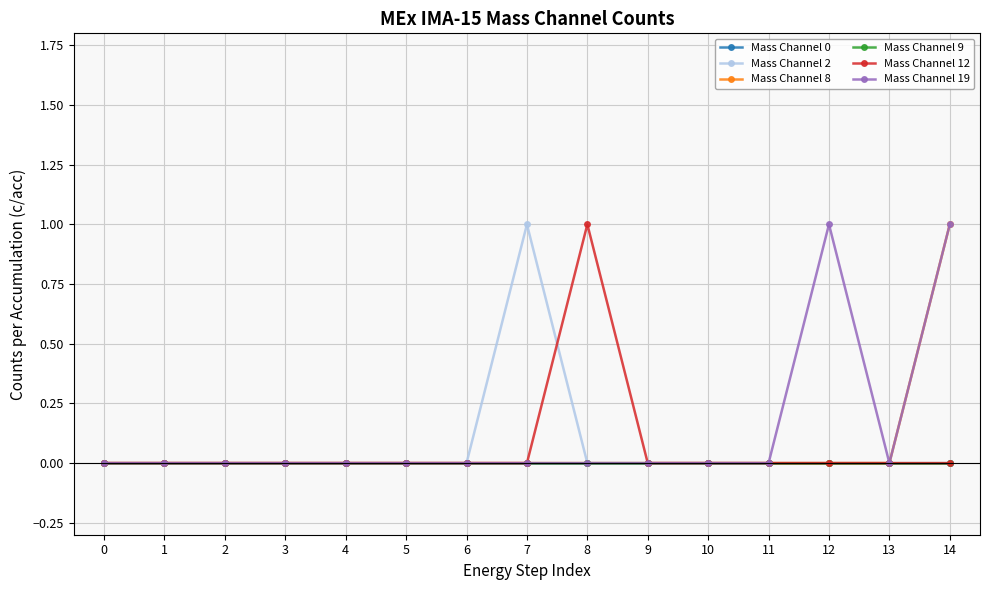

Reading left to right, transcribe all the data shown in this chart.

Mass Channel 0: 0	0	0	0	0	0	0	0	0	0	0	0	0	0	0
Mass Channel 2: 0	0	0	0	0	0	0	1	0	0	0	0	0	0	0
Mass Channel 8: 0	0	0	0	0	0	0	0	0	0	0	0	0	0	1
Mass Channel 9: 0	0	0	0	0	0	0	0	0	0	0	0	0	0	0
Mass Channel 12: 0	0	0	0	0	0	0	0	1	0	0	0	0	0	0
Mass Channel 19: 0	0	0	0	0	0	0	0	0	0	0	0	1	0	1